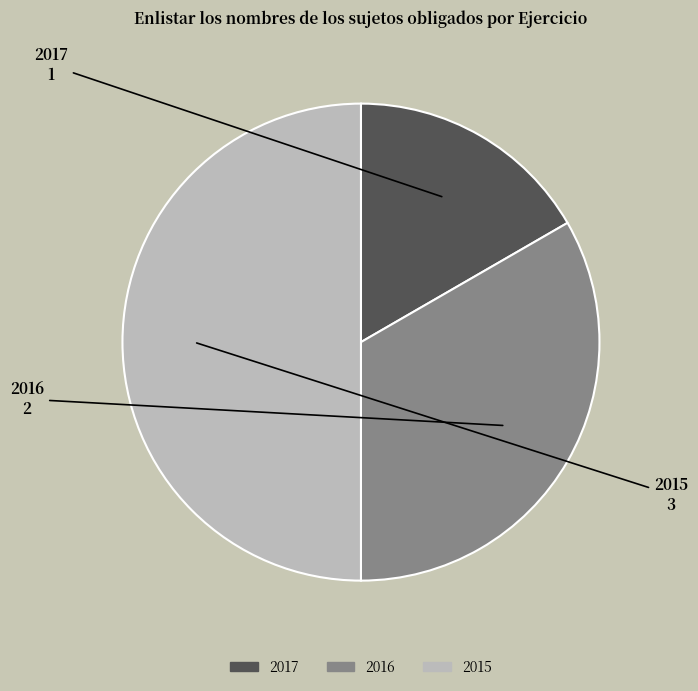

Is the sum of 2015 and 2017 greater than half?

Yes